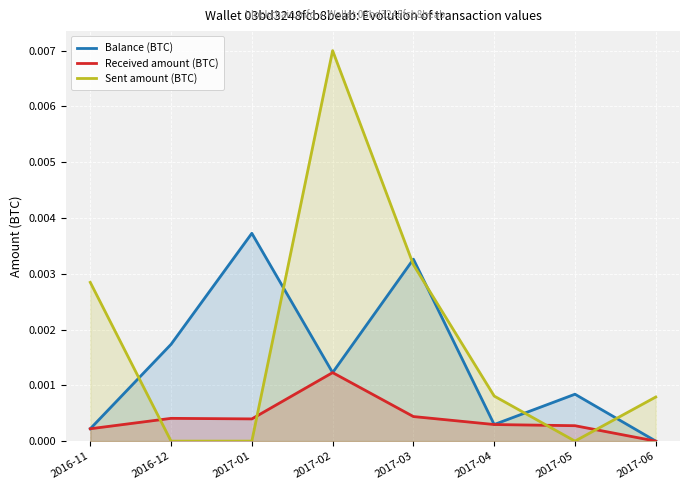

Which series has the largest range (max minus min)?

Sent amount (BTC)